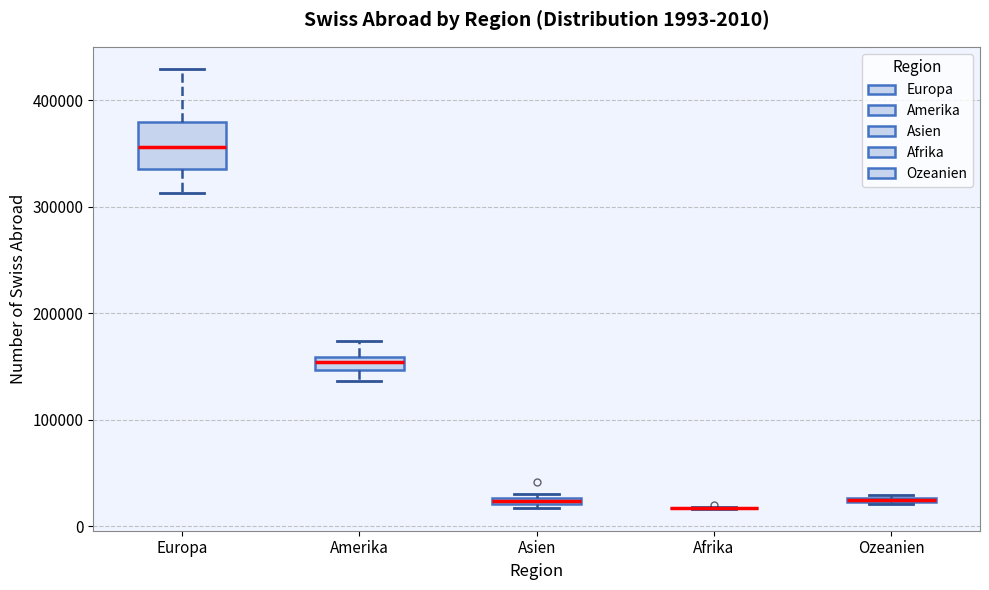

Which box is the tallest, from its lower edge to its upper edge?

Europa